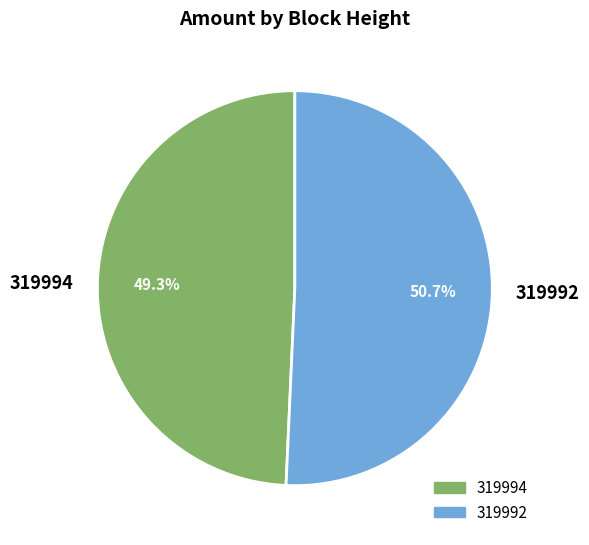

The 319992 slice represents 86% of the pie. True or false?

False